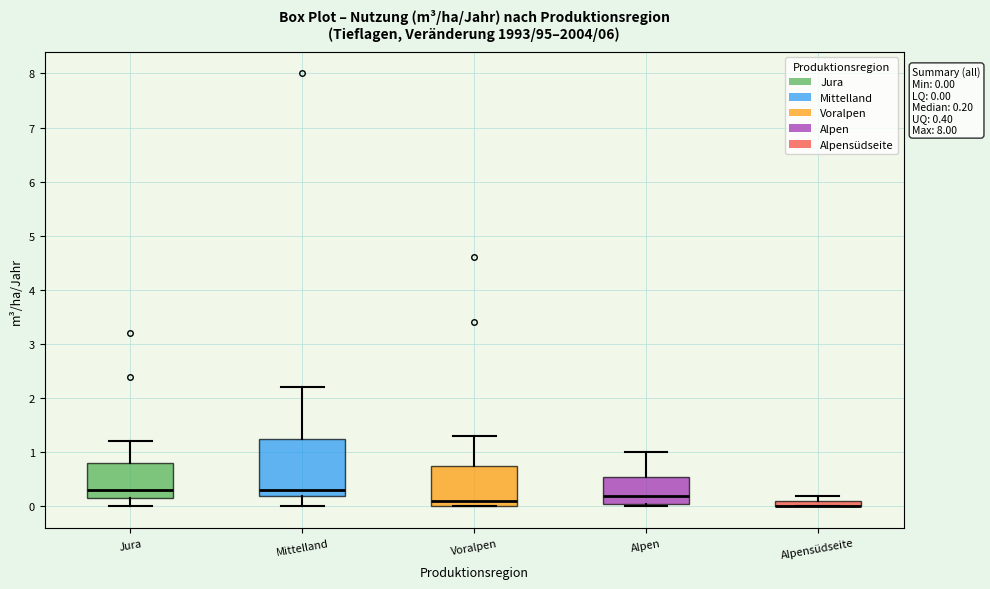

Comparing the boxes themselves (not the whiskers), which one is the tallest?

Mittelland